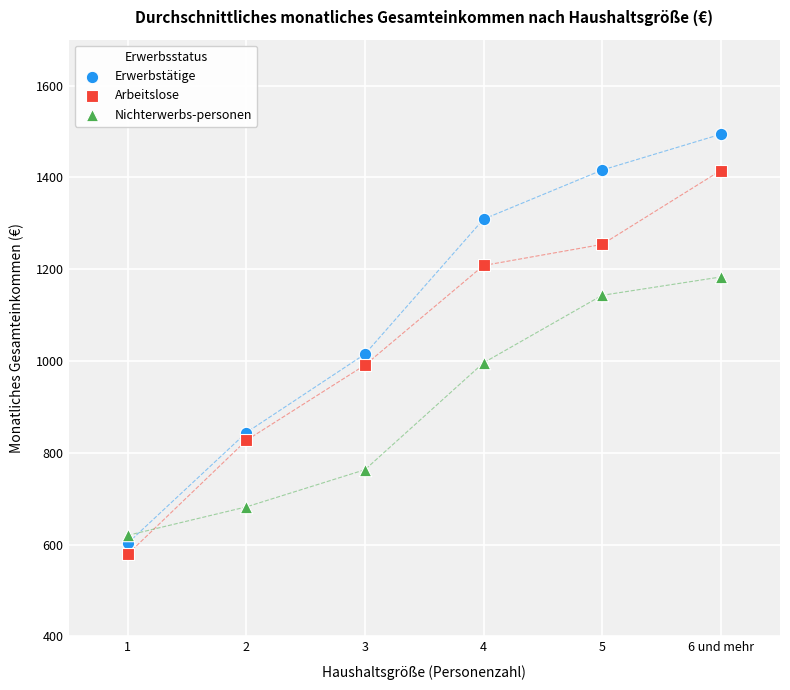

Which series has the widest spread of Y values?

Erwerbstätige